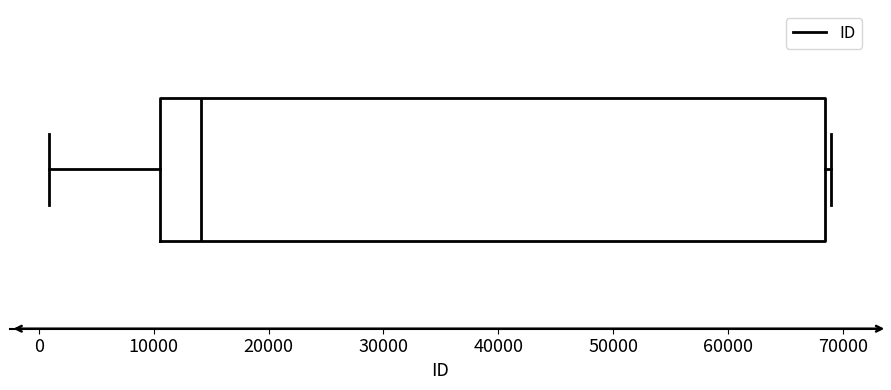

Where does the median line of the box sit on the x-axis? The values are not printed on the chart, so give them approximately, as read against the axis.

14000